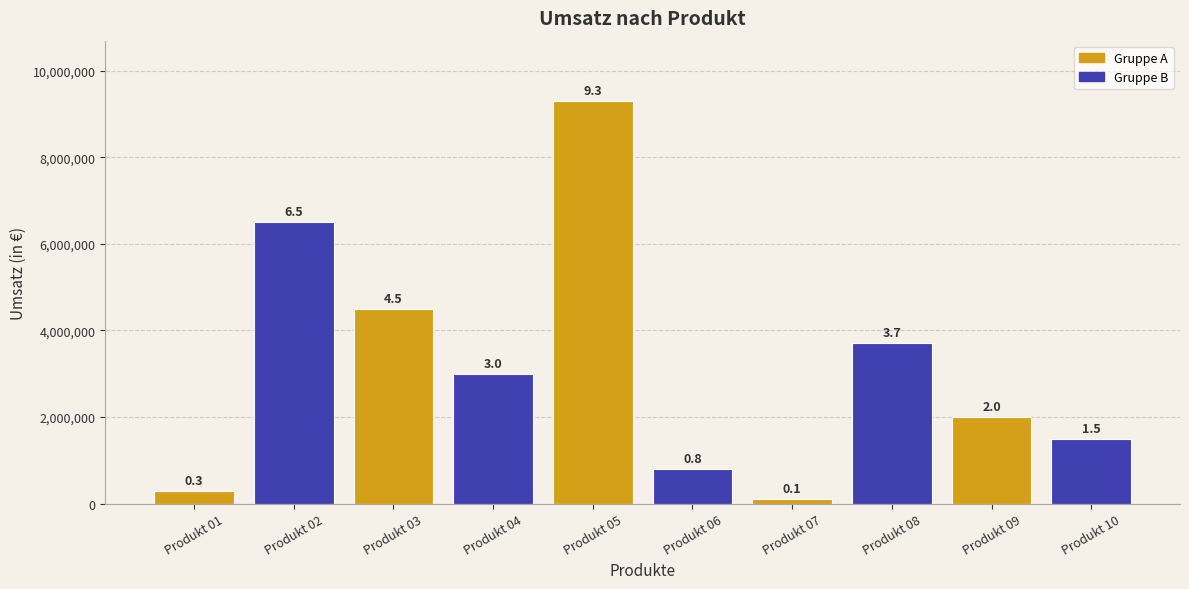

Which label corresponds to the smallest value in the chart?

Produkt 07